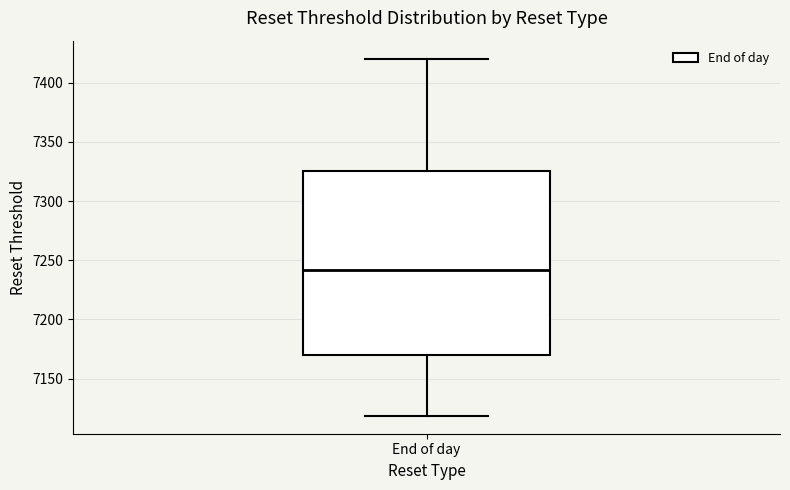

Where does the lower whisker of the box for End of day end on the y-axis? The values are not printed on the chart, so give them approximately, as read against the axis.

7120